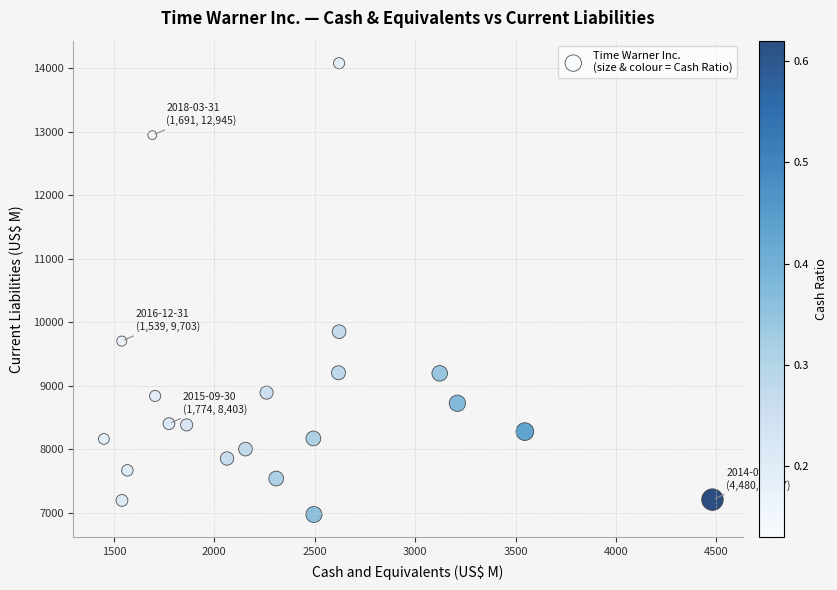

What is the range of X values (max minus min)?

3030